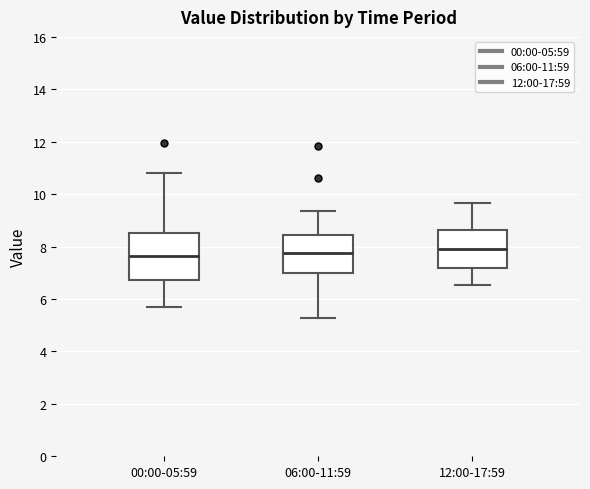

Comparing the boxes themselves (not the whiskers), which one is the tallest?

00:00-05:59